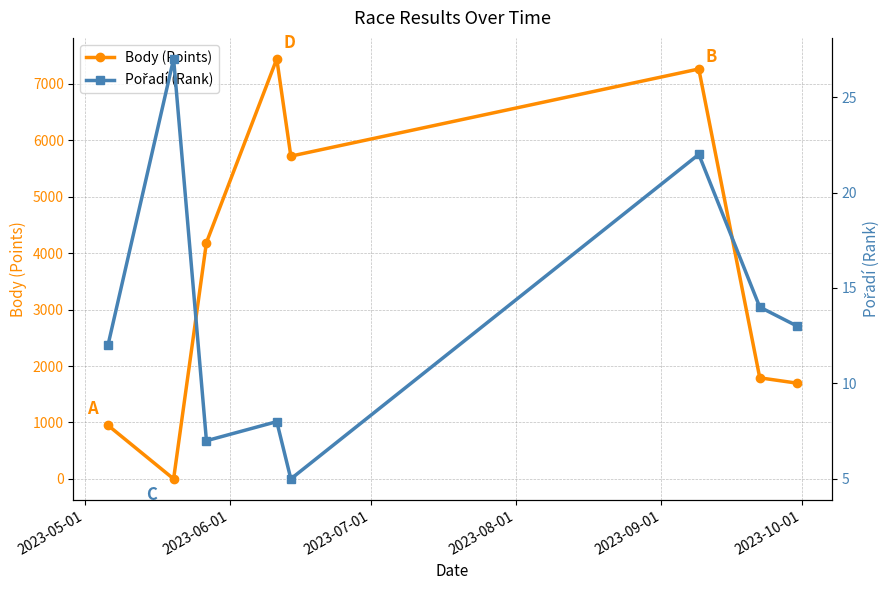

True or false: Body (Points) has more than 1 interior local peaks.

True